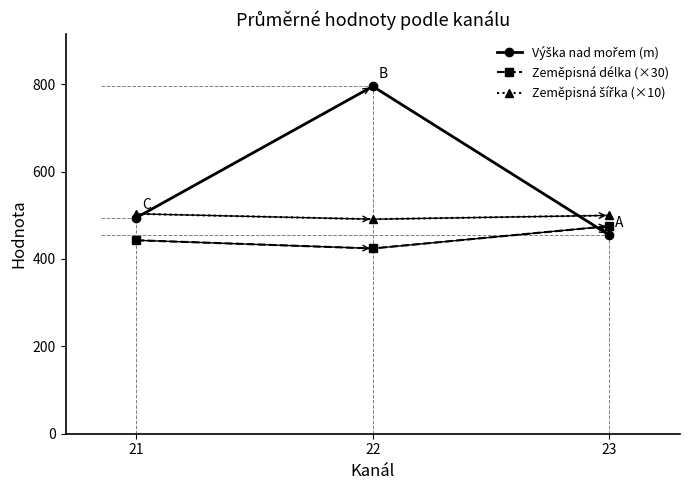

What is the total value across all series at 22?

1710.2